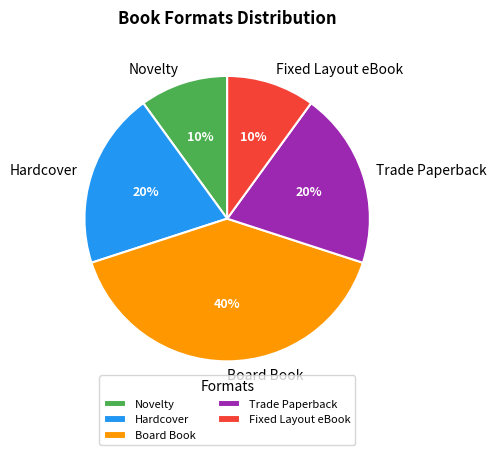

To the nearest percent, what is the combined percentage of Novelty and Board Book?

50%